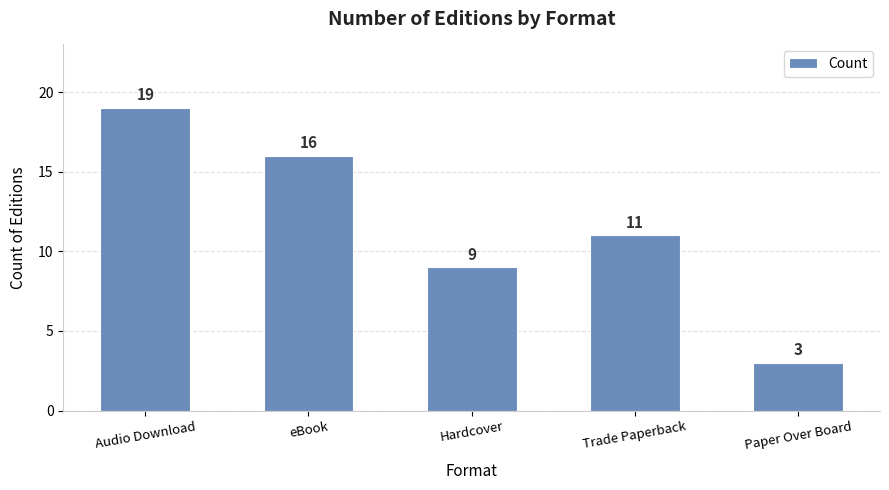

True or false: the data shows 9 at Hardcover.

True